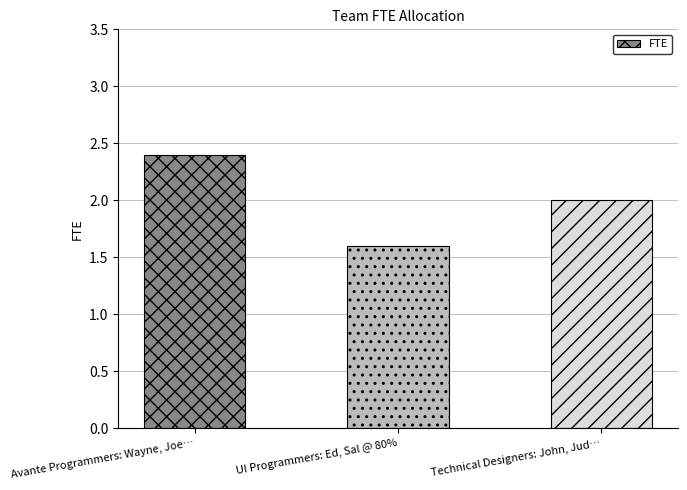

List the labels in order of value, smallest first.

UI Programmers: Ed, Sal @ 80%, Technical Designers: John, Jud…, Avante Programmers: Wayne, Joe…